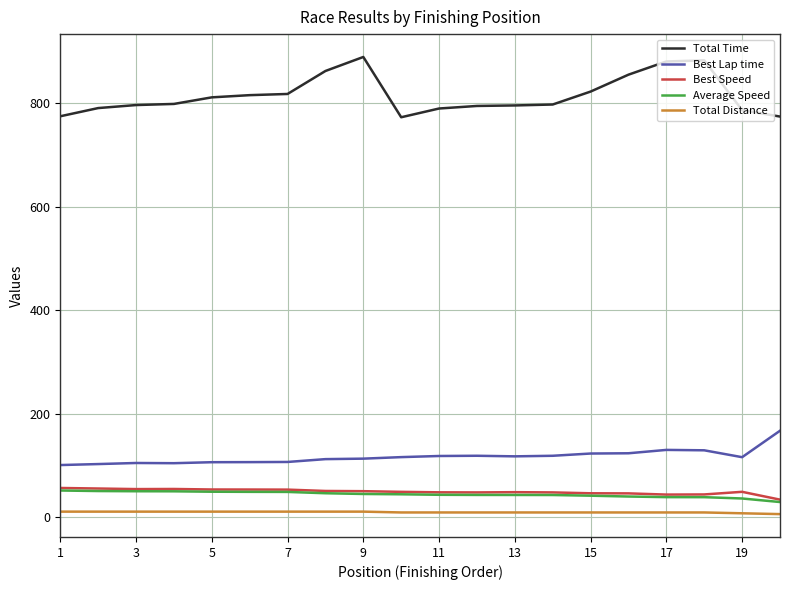

True or false: Total Distance and Total Time intersect in this chart.

False